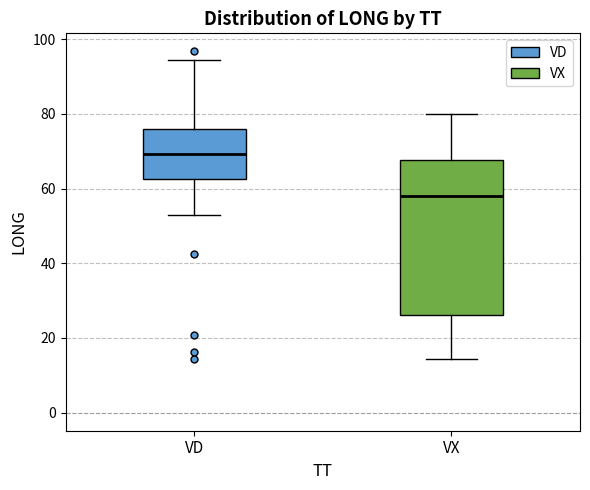

Where is the lower edge of the box for VD on the y-axis? The values are not printed on the chart, so give them approximately, as read against the axis.

62